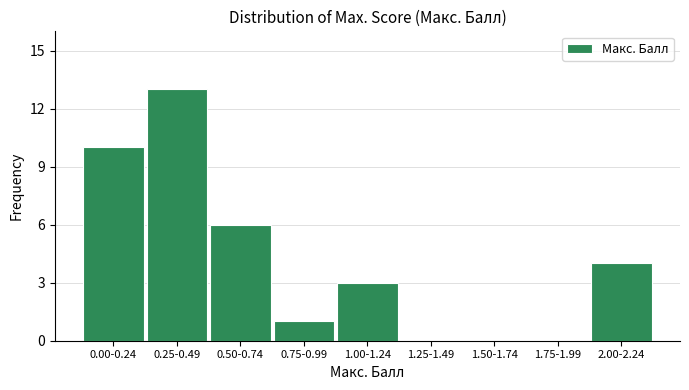

Reading left to right, what are all the values shown in this chart?

0.00-0.24=10	0.25-0.49=13	0.50-0.74=6	0.75-0.99=1	1.00-1.24=3	1.25-1.49=0	1.50-1.74=0	1.75-1.99=0	2.00-2.24=4